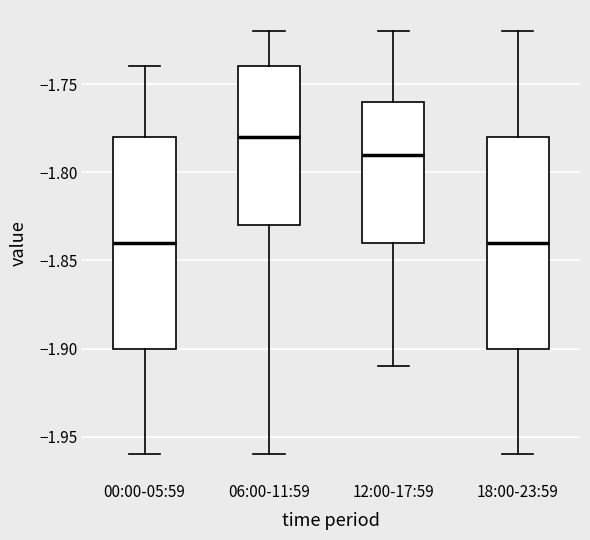

Reading left to right, transcribe this box plot: for each box, give where its median line is, the range the box spans, and where its two whiskers end, as read against the y-axis. The values are not printed on the chart, so give them approximately, as read against the axis.

00:00-05:59: median -1.84, box -1.90 to -1.78, whiskers -1.96 to -1.74
06:00-11:59: median -1.78, box -1.83 to -1.74, whiskers -1.96 to -1.72
12:00-17:59: median -1.79, box -1.84 to -1.76, whiskers -1.91 to -1.72
18:00-23:59: median -1.84, box -1.90 to -1.78, whiskers -1.96 to -1.72